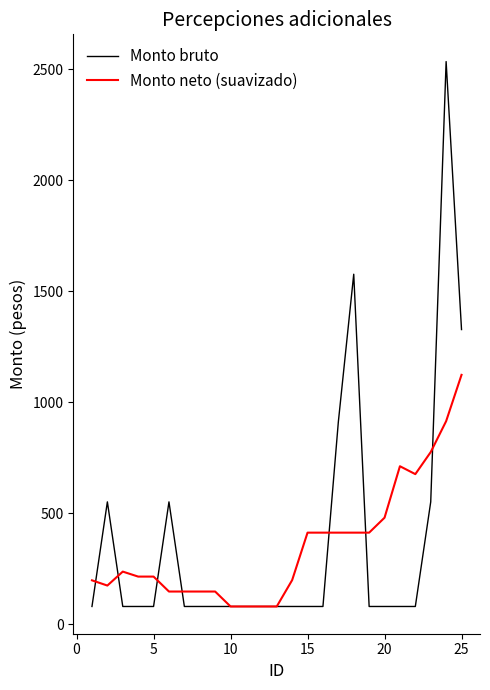

What are all the series names shown in the legend?

Monto bruto, Monto neto (suavizado)